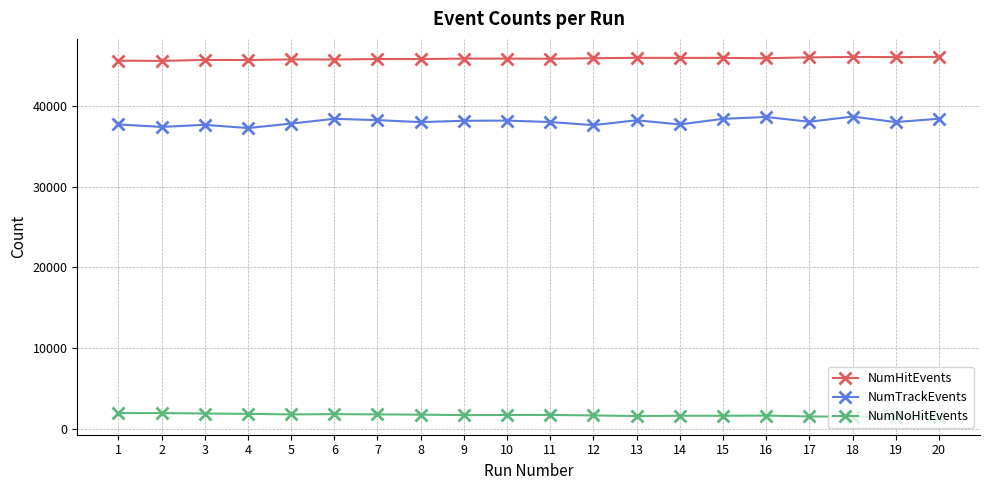

What is the maximum value shown in the chart?

46031